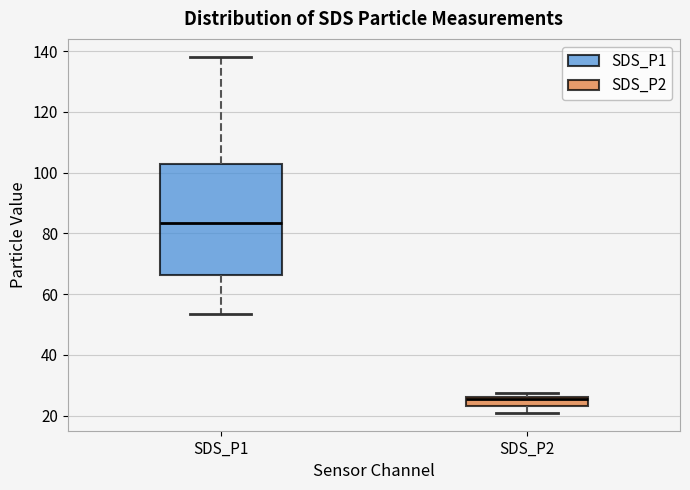

Which box's median line is the lowest?

SDS_P2